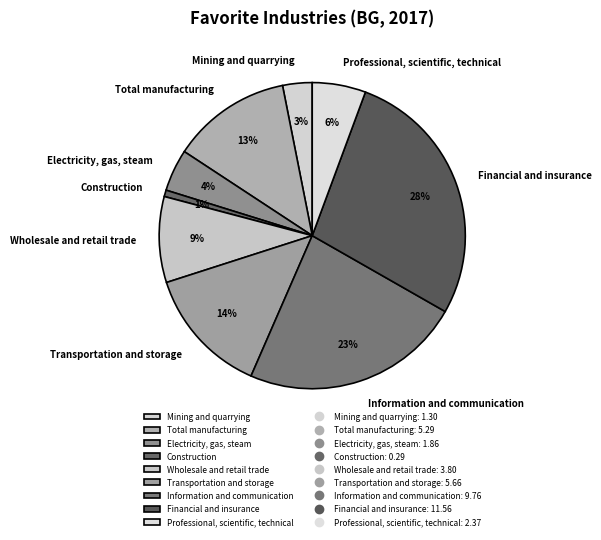

Which category has the biggest portion of the pie?

Financial and insurance